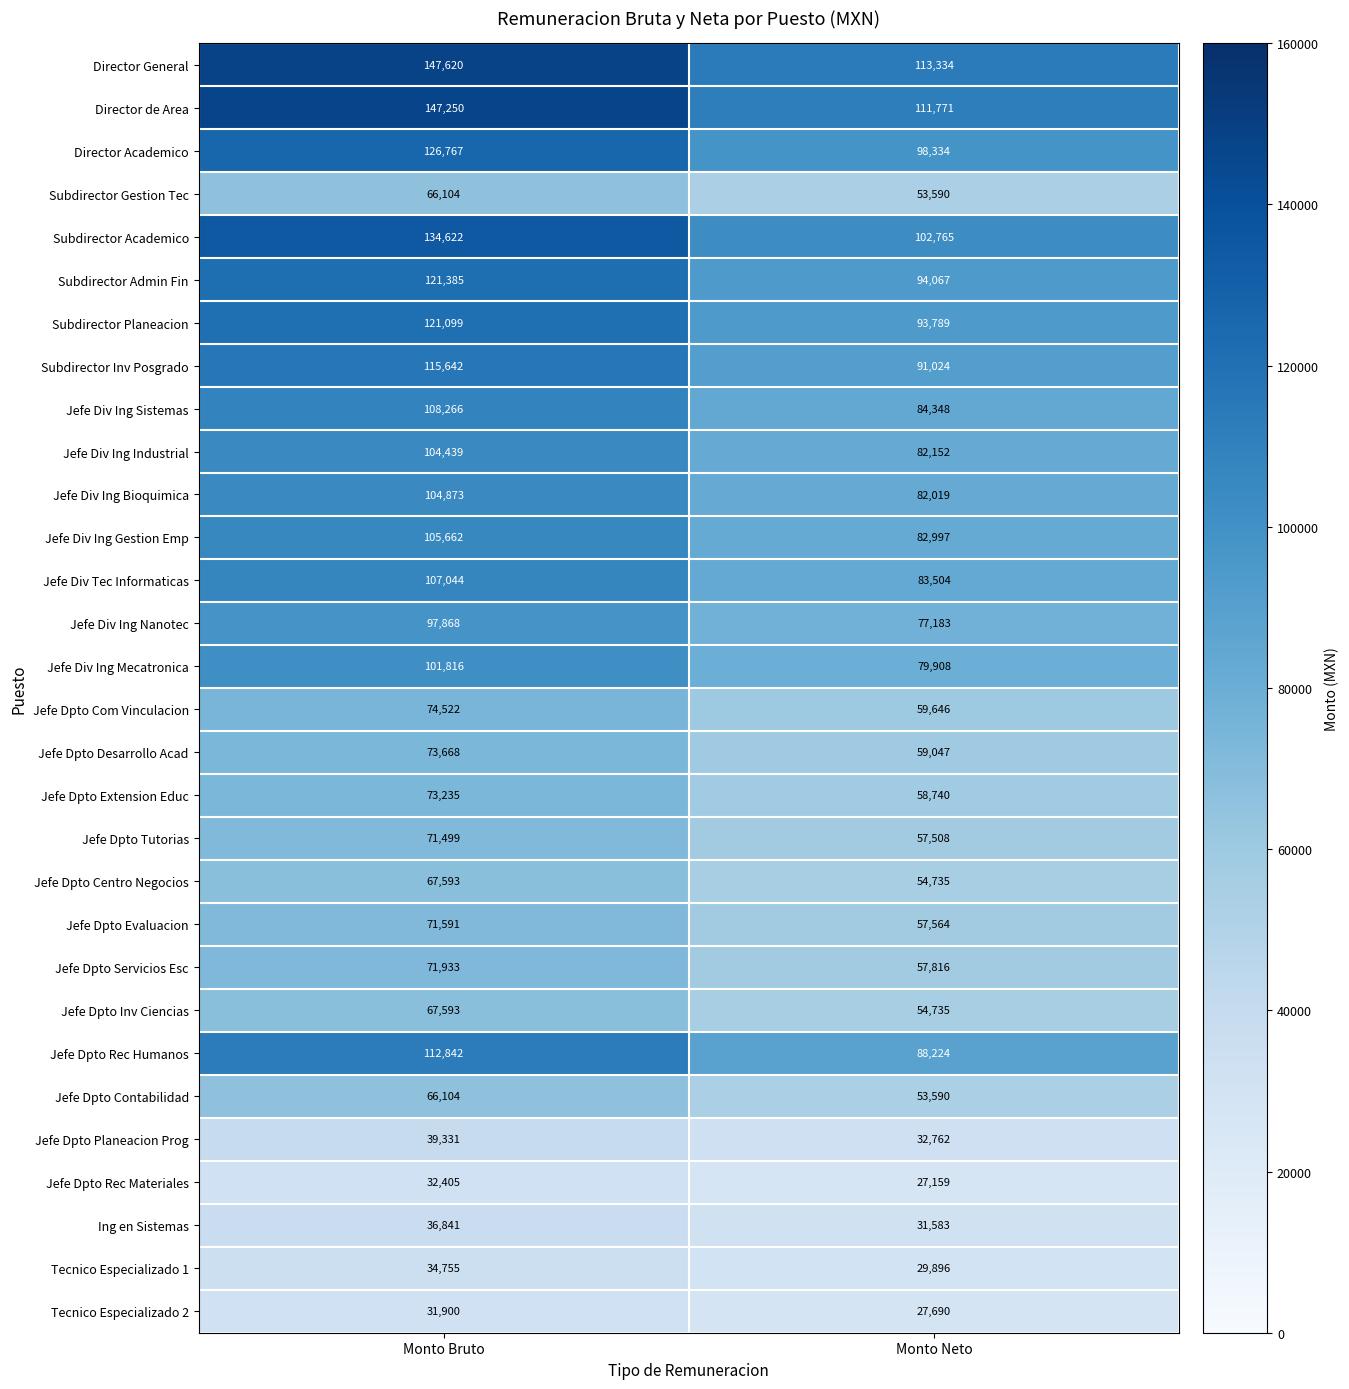

True or false: Director de Area has a value of 52878 at Monto Bruto.

False